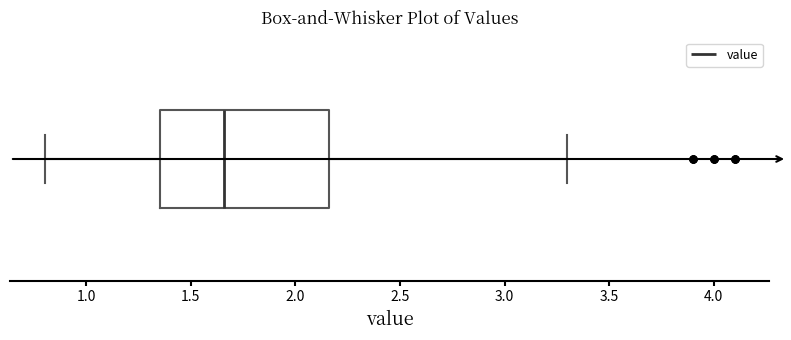

Read this box plot against the x-axis: the position of the median line, the range covered by the box, and the ends of both whiskers. The values are not printed on the chart, so give them approximately, as read against the axis.

median 1.65, box 1.35 to 2.15, whiskers 0.80 to 3.30